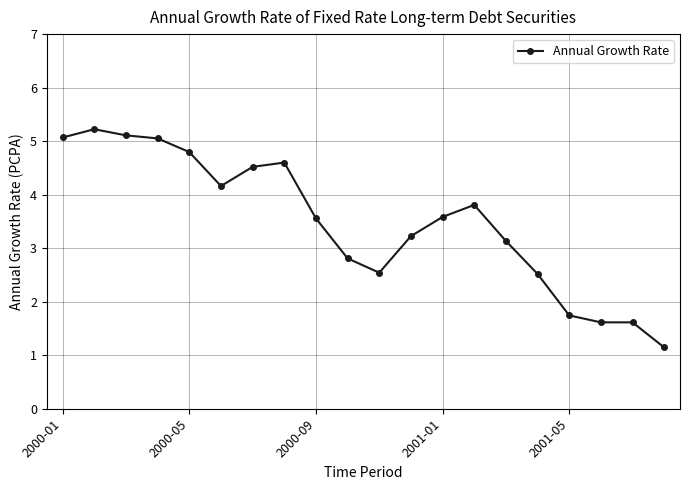

What is the smallest value displayed?

1.1